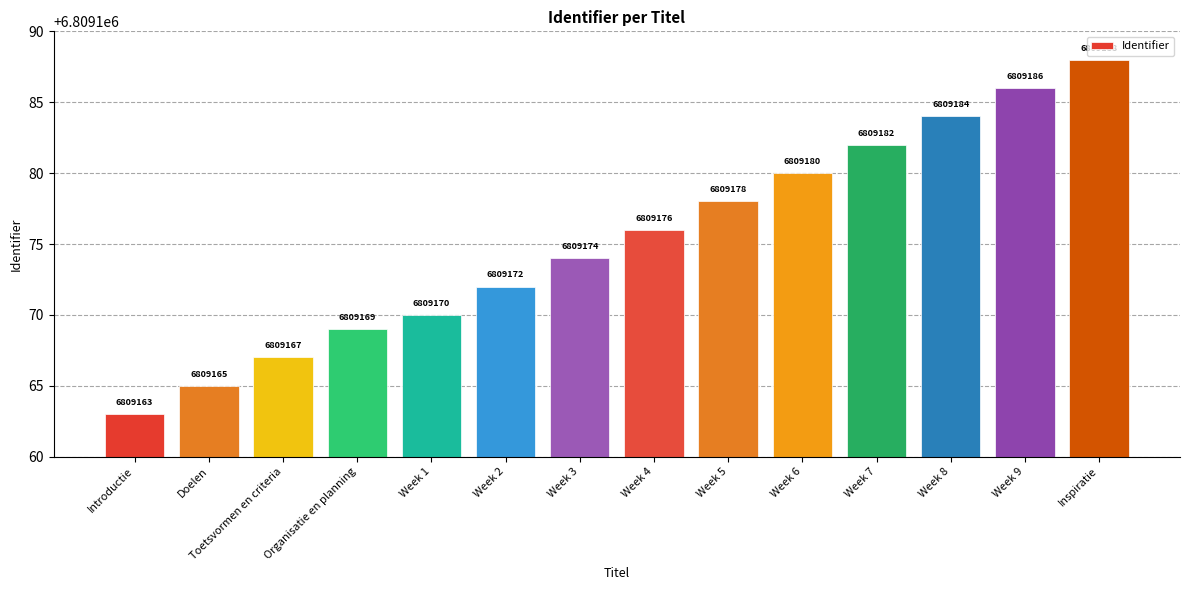

Reading left to right, extract all data points from this chart.

Introductie=6809163	Doelen=6809165	Toetsvormen en criteria=6809167	Organisatie en planning=6809169	Week 1=6809170	Week 2=6809172	Week 3=6809174	Week 4=6809176	Week 5=6809178	Week 6=6809180	Week 7=6809182	Week 8=6809184	Week 9=6809186	Inspiratie=6809188